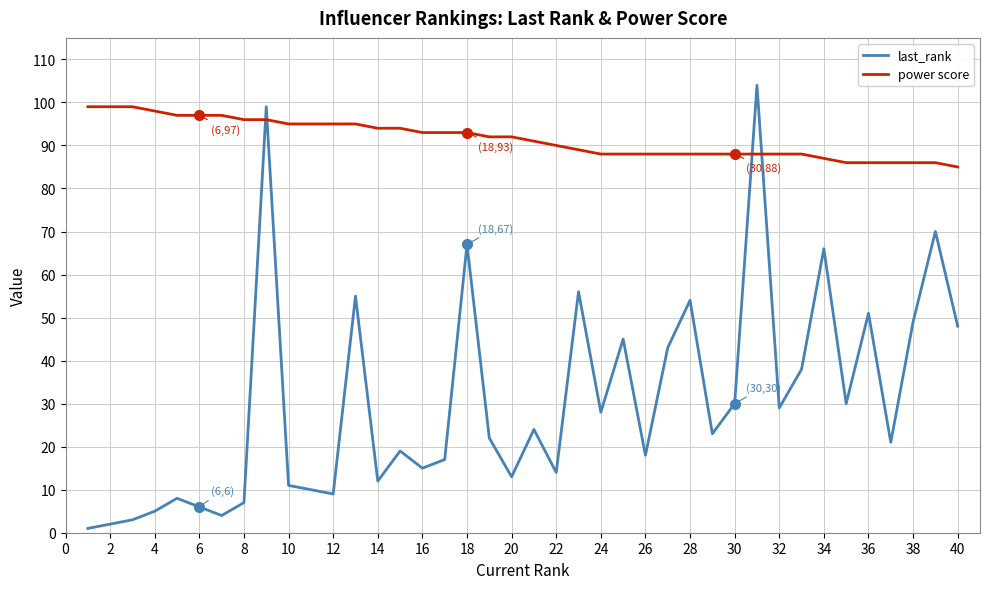

What is the difference between the maximum and minimum values in the power score series?

14